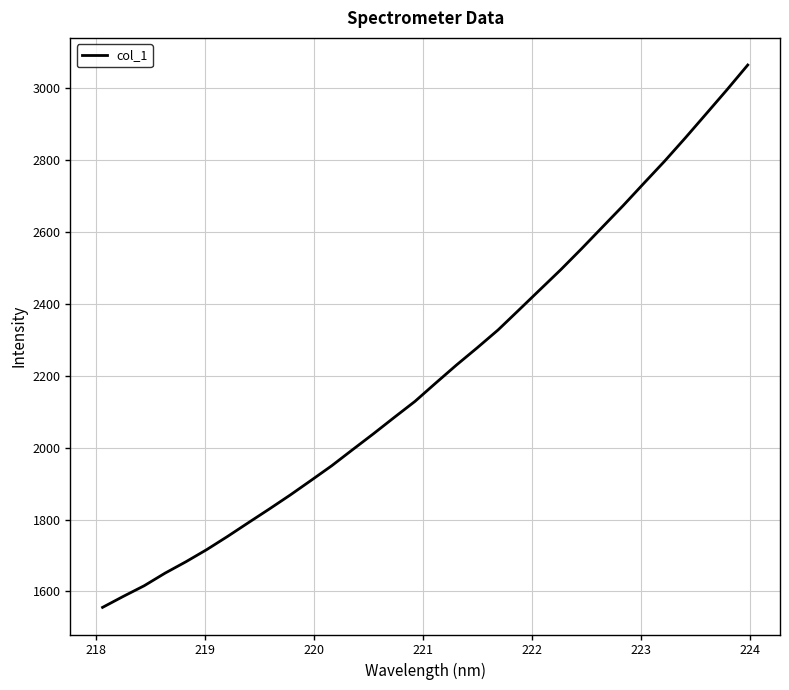

What is the greatest value displayed?

3064.0